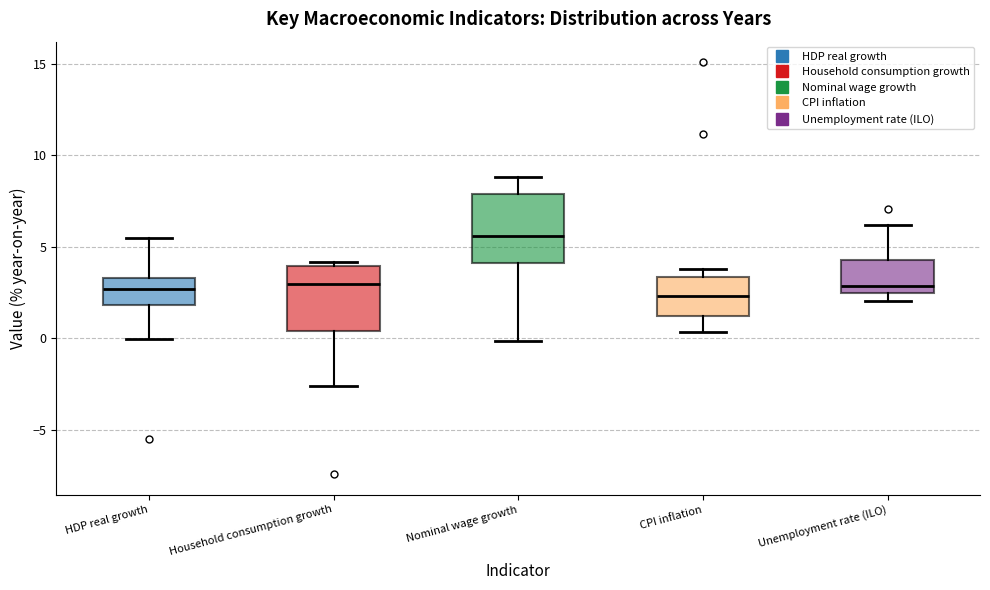

Where is the upper edge of the box for CPI inflation on the y-axis? The values are not printed on the chart, so give them approximately, as read against the axis.

3.5